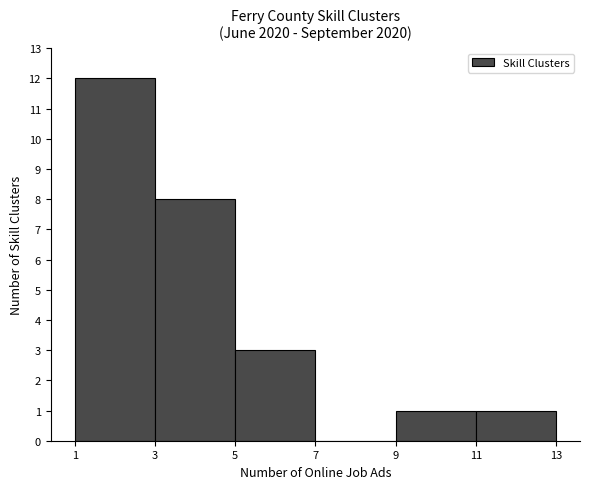

Reading left to right, list every bar in this chart as the range it spans on the x-axis followed by its height. The values are not printed on the chart, so give them approximately, as read against the axis.

1 to 3: 12
3 to 5: 8
5 to 7: 3
7 to 9: 0
9 to 11: 1
11 to 13: 1